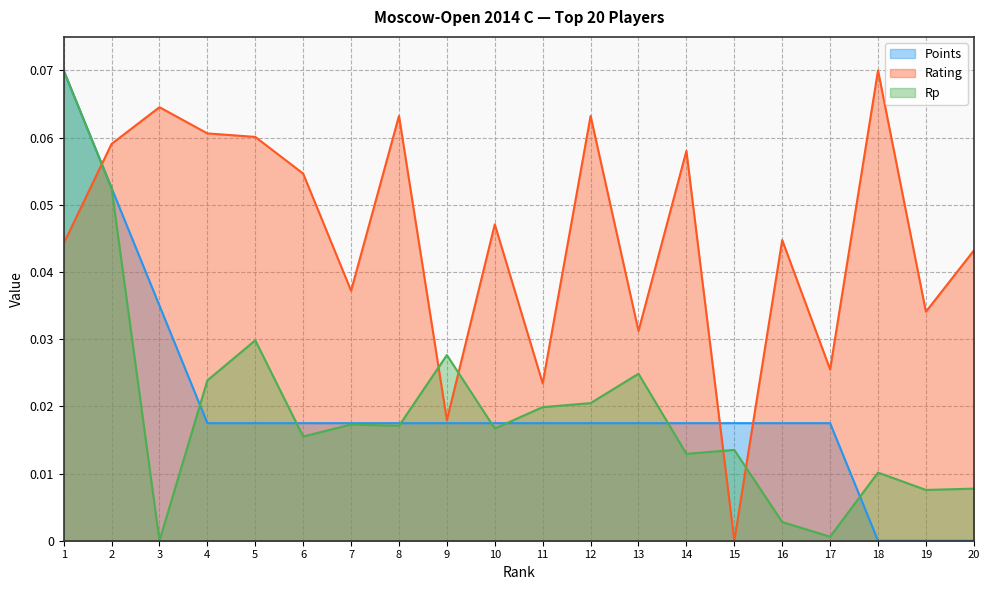

Which has a higher value, 11 or 15?

11